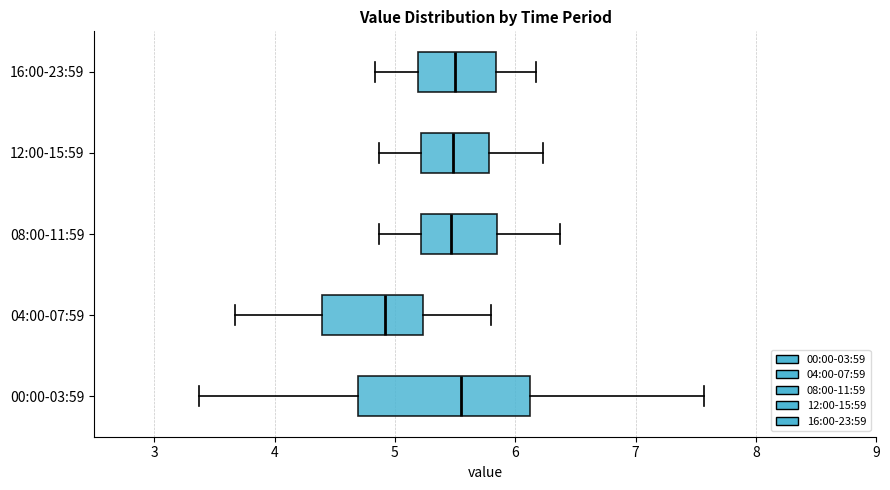

Reading bottom to top, transcribe this box plot: for each box, give where its median line is, the range the box spans, and where its two whiskers end, as read against the x-axis. The values are not printed on the chart, so give them approximately, as read against the axis.

00:00-03:59: median 5.6, box 4.7 to 6.1, whiskers 3.4 to 7.6
04:00-07:59: median 4.9, box 4.4 to 5.2, whiskers 3.7 to 5.8
08:00-11:59: median 5.5, box 5.2 to 5.8, whiskers 4.9 to 6.4
12:00-15:59: median 5.5, box 5.2 to 5.8, whiskers 4.9 to 6.2
16:00-23:59: median 5.5, box 5.2 to 5.8, whiskers 4.8 to 6.2